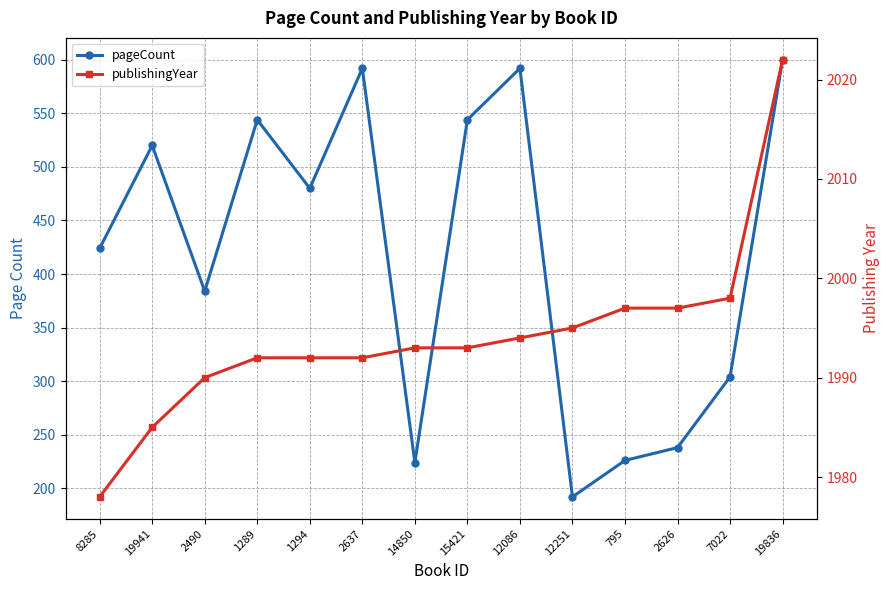

At which label does pageCount reach its peak?

19836